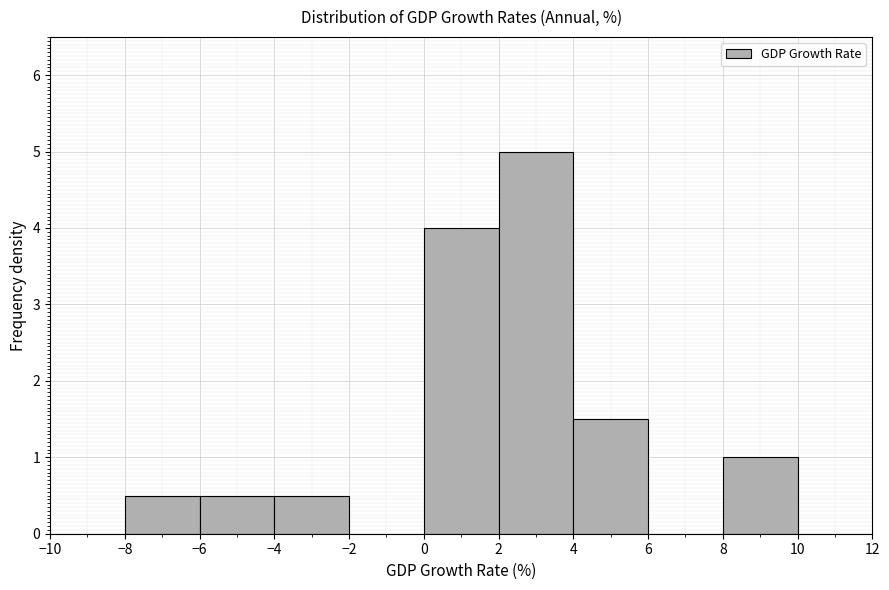

Reading left to right, transcribe this chart: for each bar, give the range it covers on the x-axis and its height. The values are not printed on the chart, so give them approximately, as read against the axis.

-10 to -8: 0
-8 to -6: 0.5
-6 to -4: 0.5
-4 to -2: 0.5
-2 to 0: 0
0 to 2: 4.0
2 to 4: 5.0
4 to 6: 1.5
6 to 8: 0
8 to 10: 1.0
10 to 12: 0